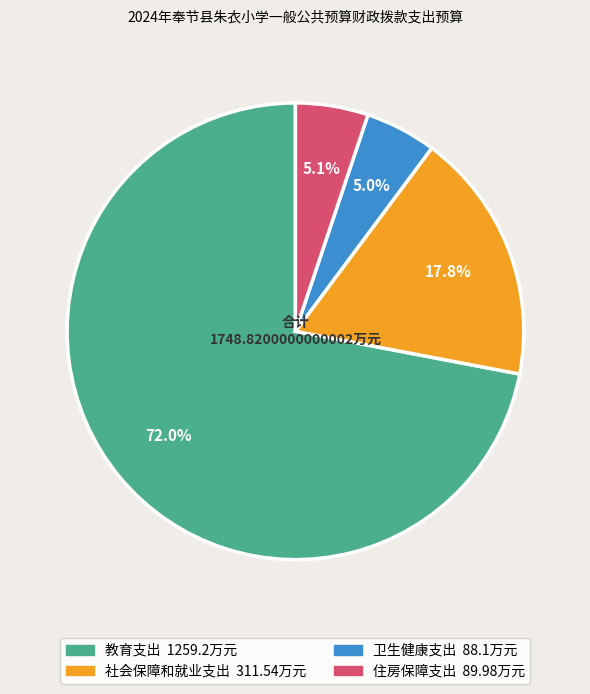

How many slices are in this pie chart?

4